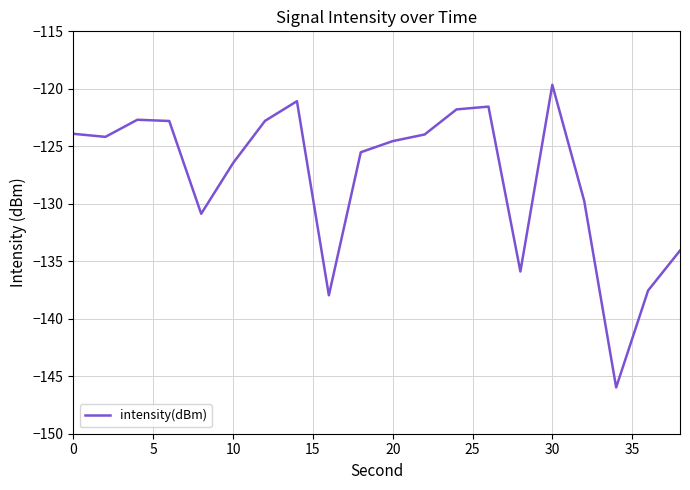

What is the minimum value shown in the chart?

-146.0